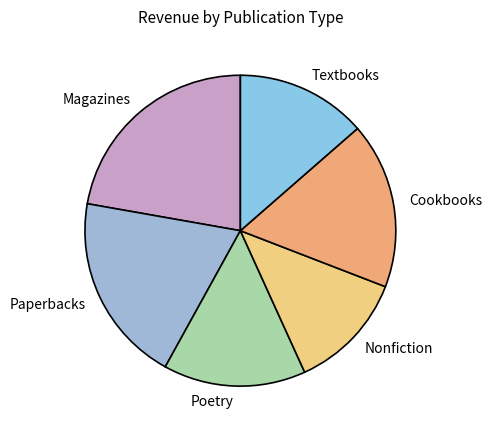

The Paperbacks slice represents 12% of the pie. True or false?

False